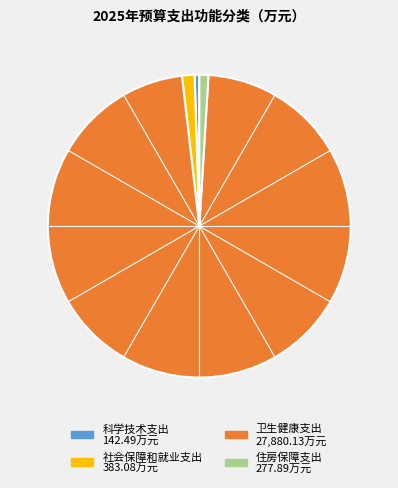

True or false: 住房保障支出 accounts for 11% of the total.

False